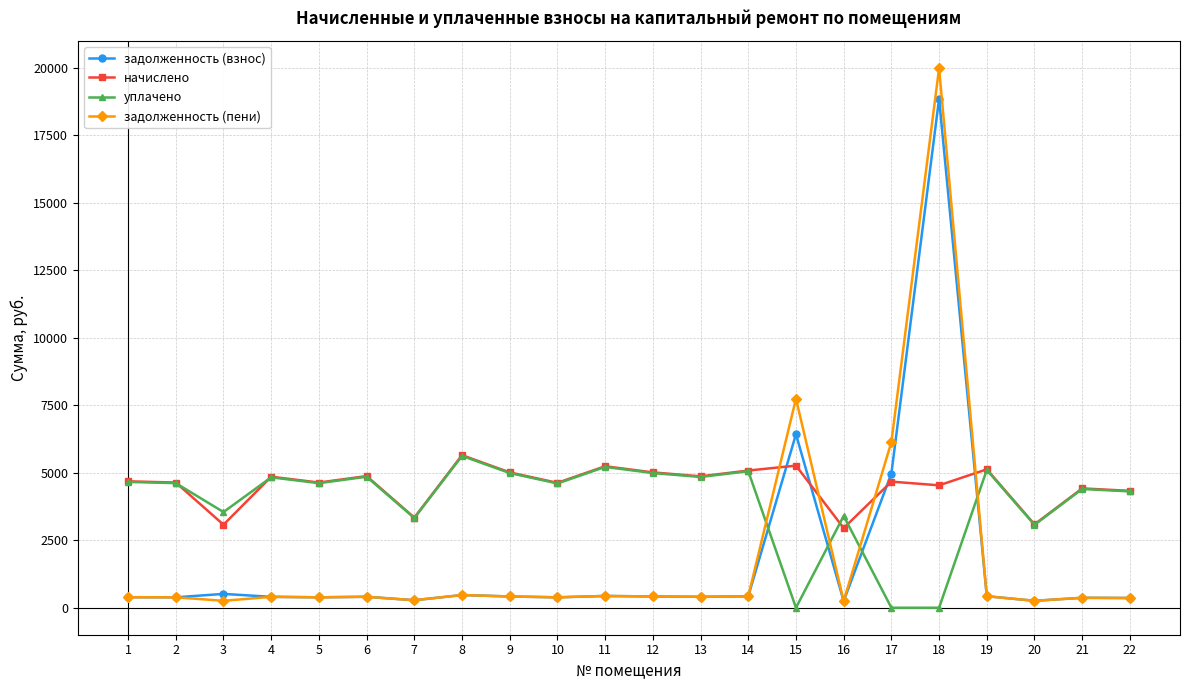

What is the spread (max minus min) of values at 8?

5177.7